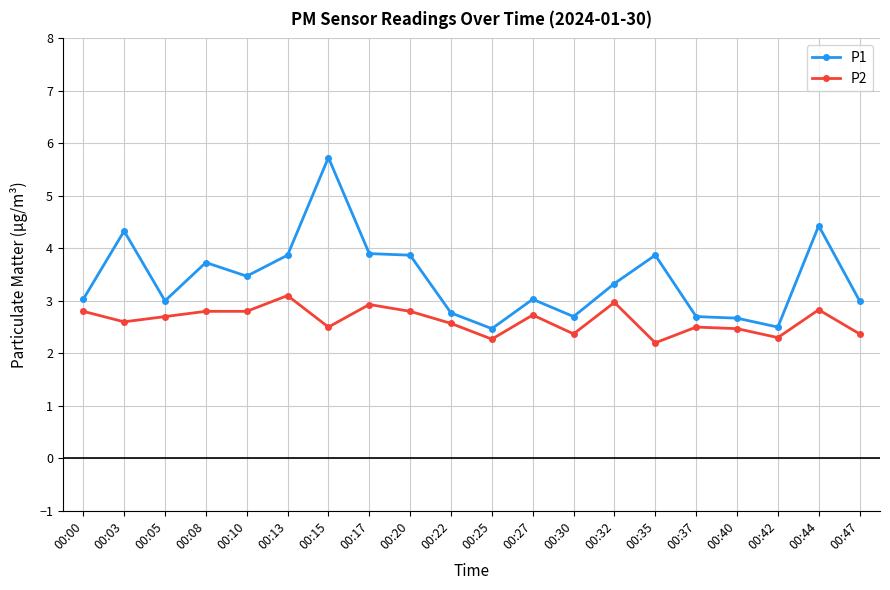

What is the spread (max minus min) of values at 00:47?

0.6